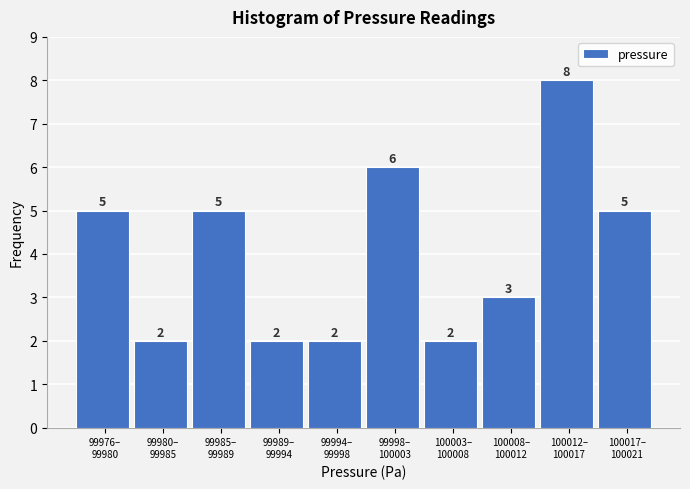

Reading right to left, list all the values displayed in this chart.

5	8	3	2	6	2	2	5	2	5